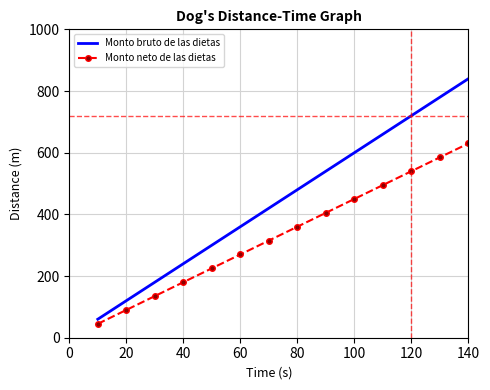

What is the highest value of the Monto neto de las dietas series?

630